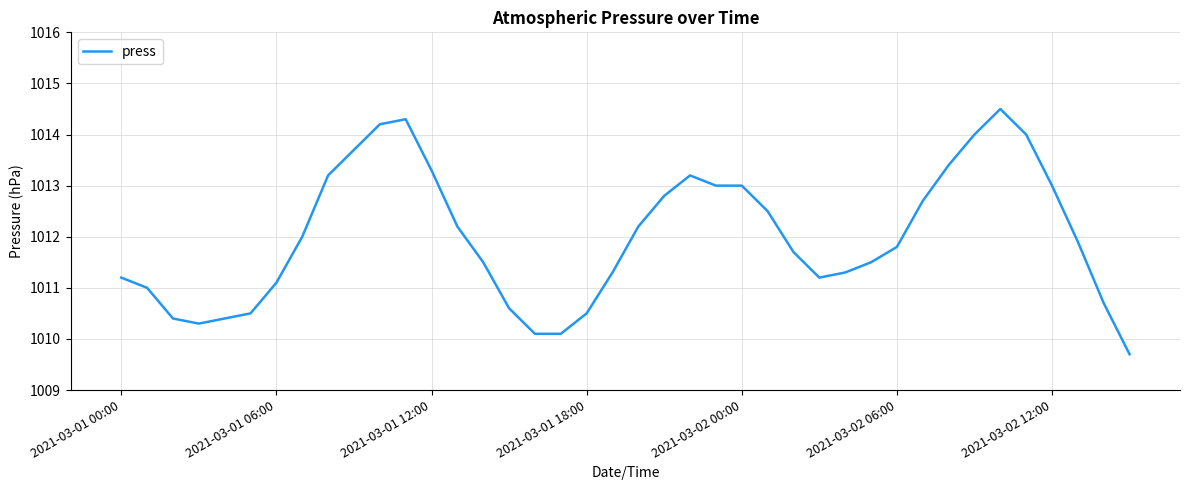

What is the difference between the maximum and minimum values?

4.8